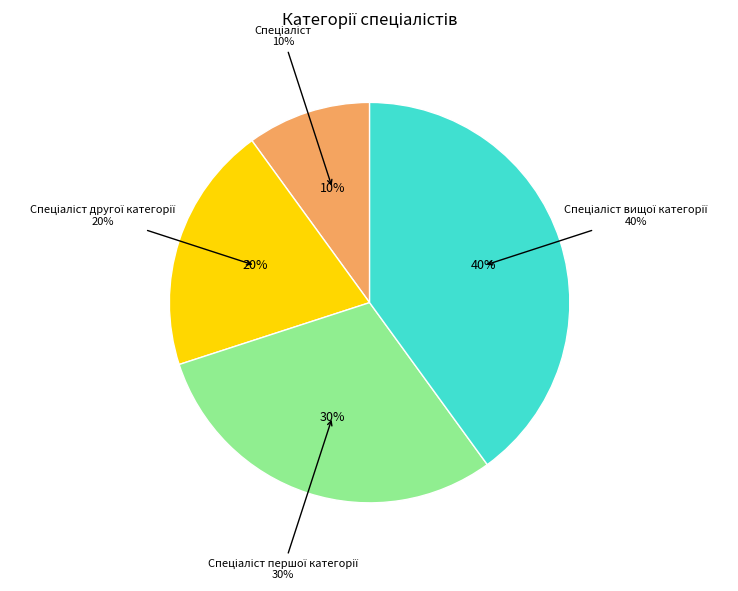

Between Спеціаліст другої категорії and Спеціаліст вищої категорії, which is larger?

Спеціаліст вищої категорії